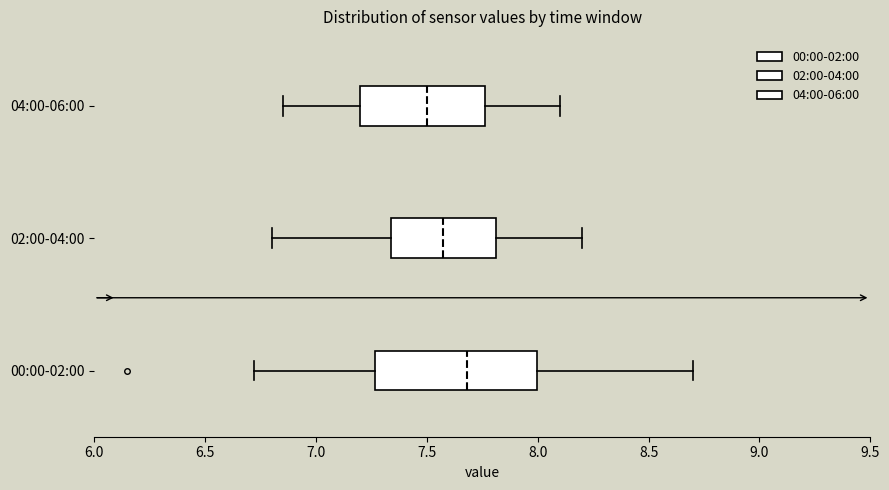

Where is the left edge of the box for 00:00-02:00 on the x-axis? The values are not printed on the chart, so give them approximately, as read against the axis.

7.25